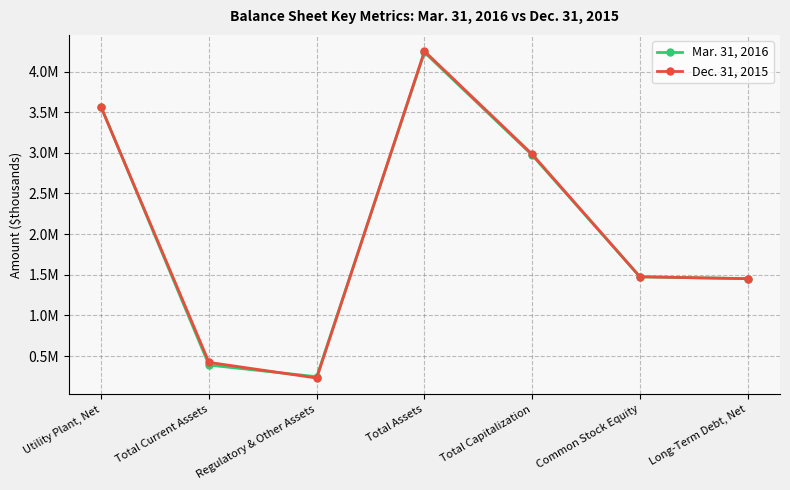

What is the total value across all series at Total Capitalization?

5953054